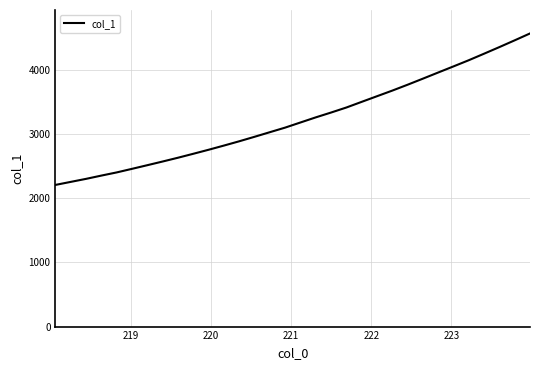

What is the minimum value shown in the chart?

2205.0